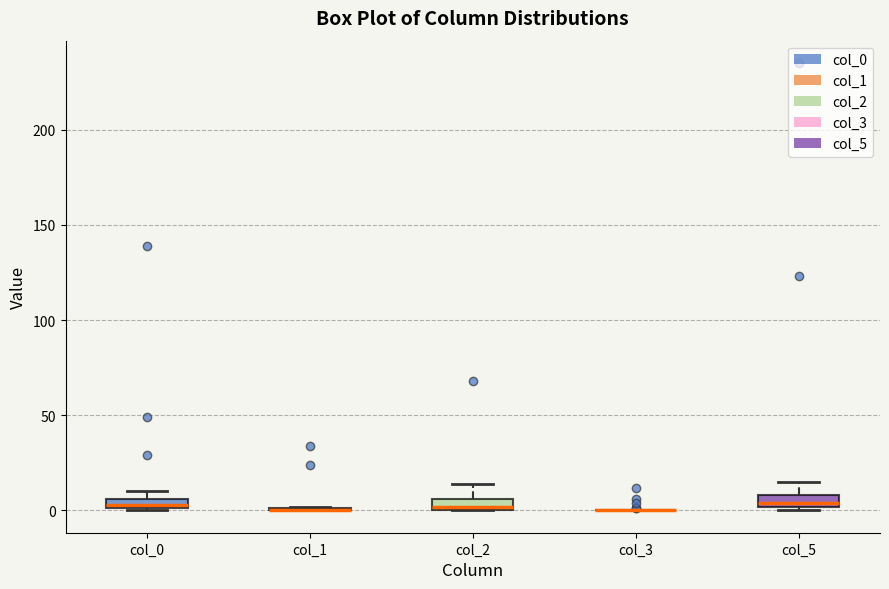

Where is the upper edge of the box for col_5 on the y-axis? The values are not printed on the chart, so give them approximately, as read against the axis.

10